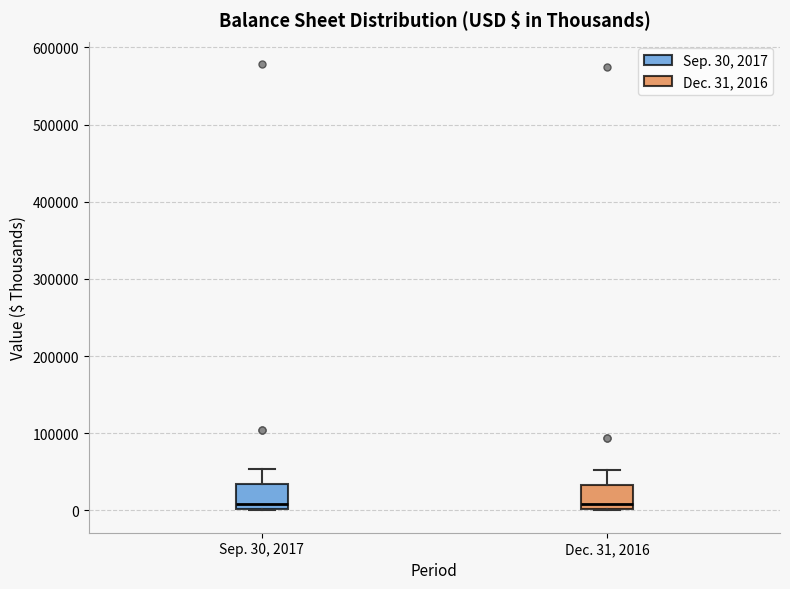

Reading left to right, transcribe this box plot: for each box, give where its median line is, the range the box spans, and where its two whiskers end, as read against the y-axis. The values are not printed on the chart, so give them approximately, as read against the axis.

Sep. 30, 2017: median 10000, box 0 to 30000, whiskers 0 to 50000
Dec. 31, 2016: median 10000, box 0 to 30000, whiskers 0 to 50000